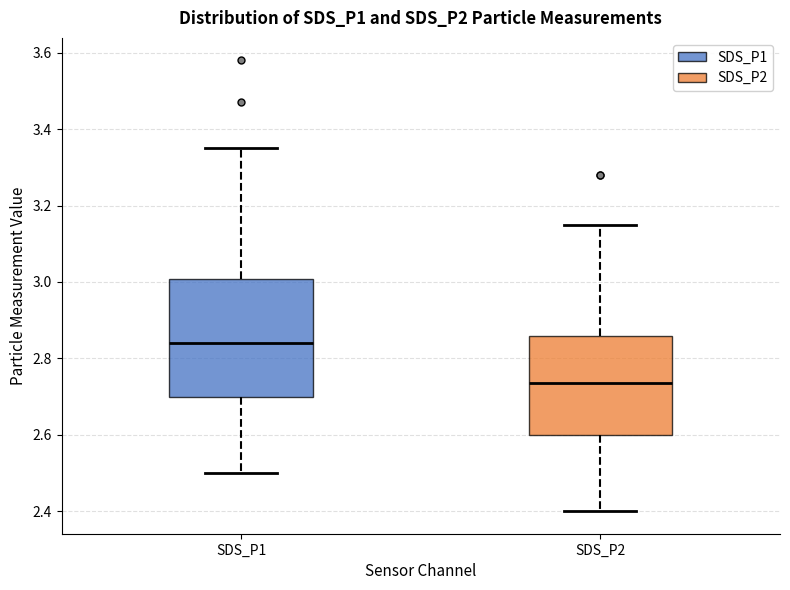

Comparing the boxes themselves (not the whiskers), which one is the tallest?

SDS_P1